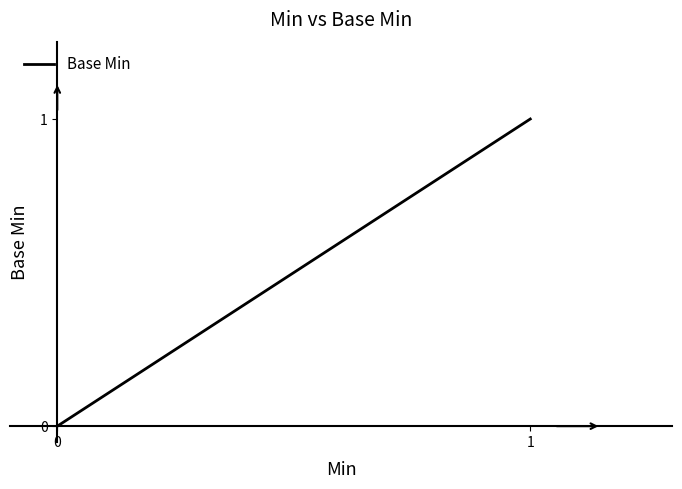

Does the chart have visible grid lines?

No